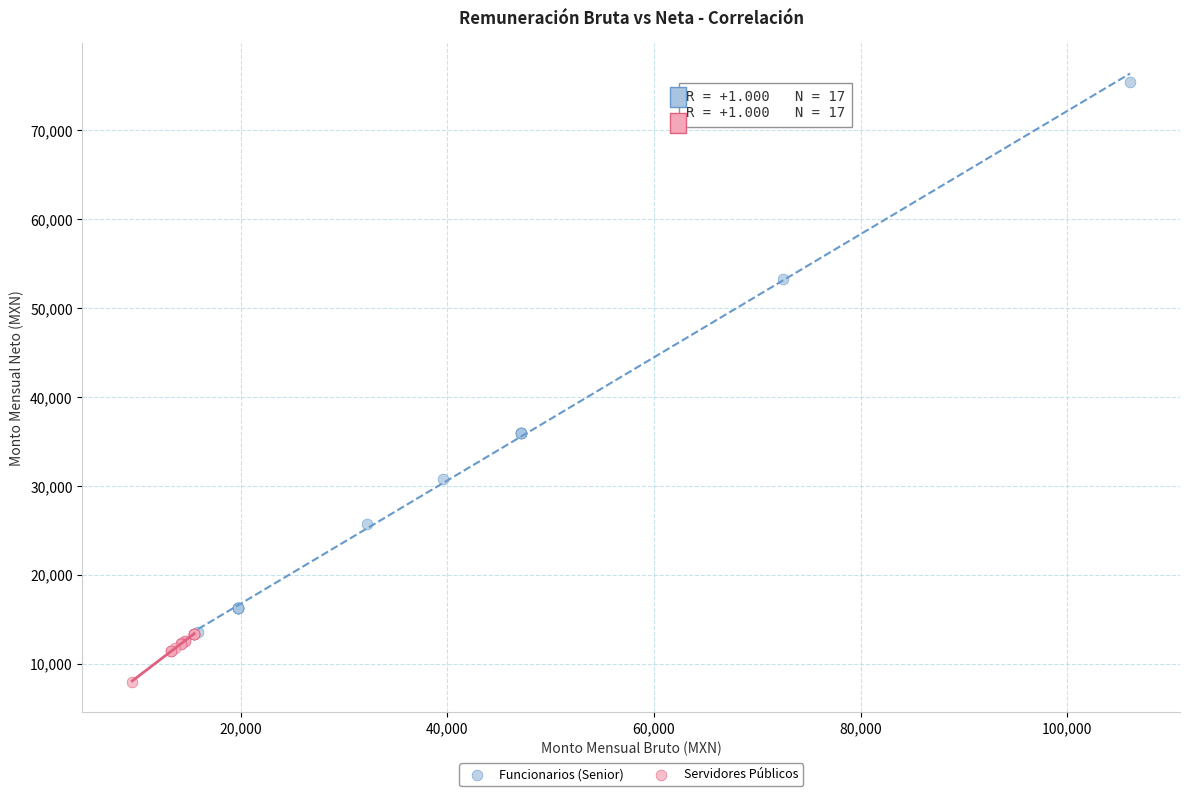

Which series has the widest spread of Y values?

Funcionarios (Senior)